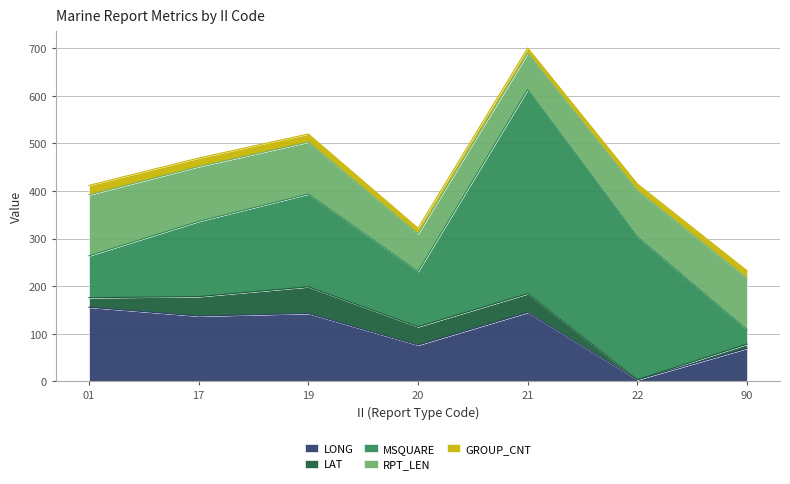

Reading left to right, list all the values displayed in this chart.

LONG: 155.9	137.4	142.8	76.4	145.1	3.7	69.6
LAT: 20.0	40.8	55.9	38.6	39.2	0.1	8.9
MSQUARE: 88.0	158.0	195.0	116.0	429.0	300.0	30.0
RPT_LEN: 128.0	115.0	109.0	79.0	76.0	97.0	108.0
GROUP_CNT: 20.0	18.0	17.0	12.0	11.0	14.0	16.0